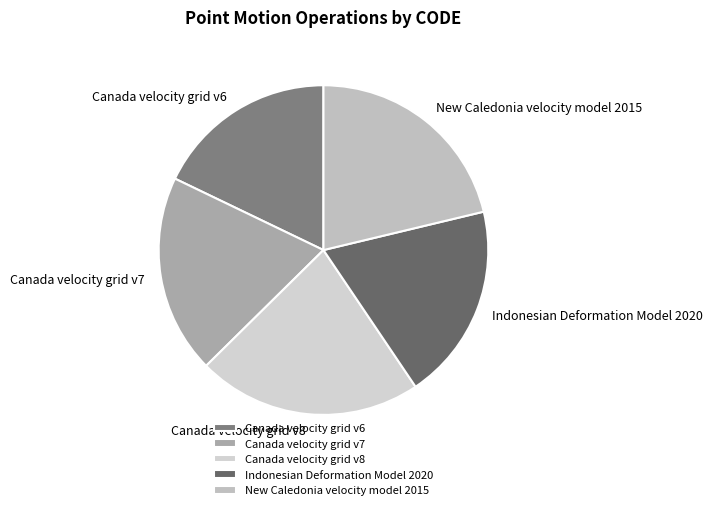

Which slice is the largest?

Canada velocity grid v8